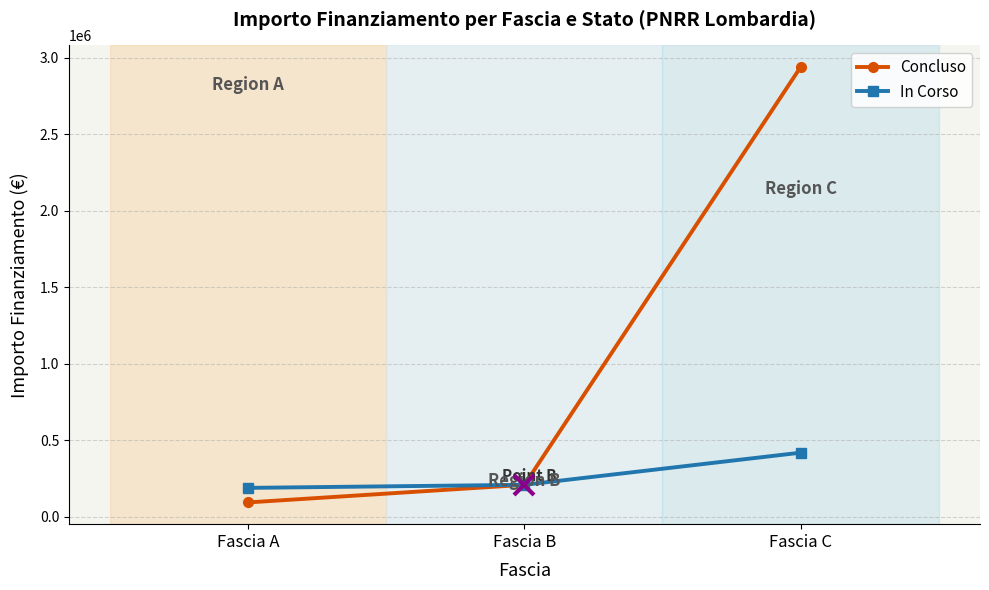

How many values in the In Corso series are below 210000?

1